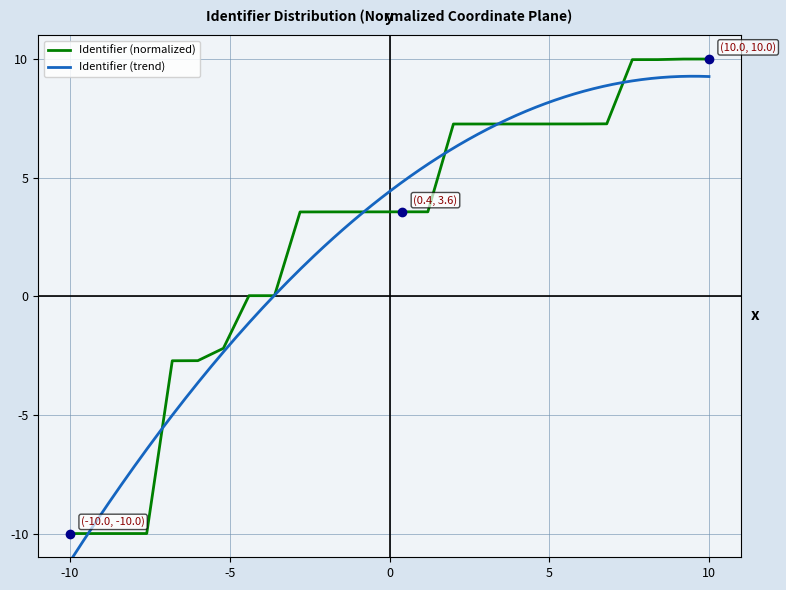

How many values are below 3?

9